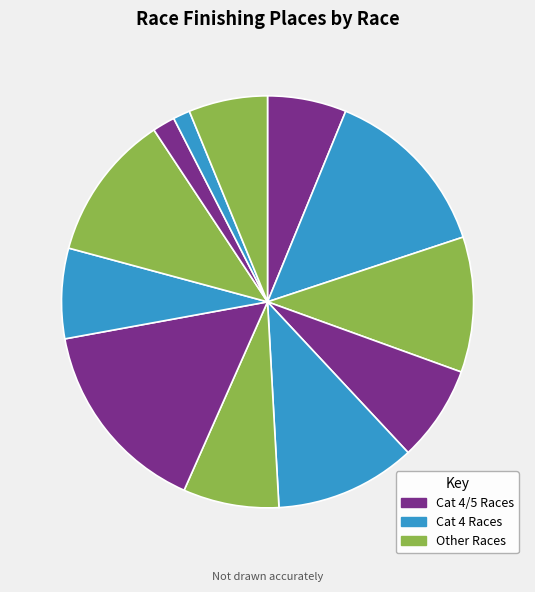

How many segments does this pie chart have?

12